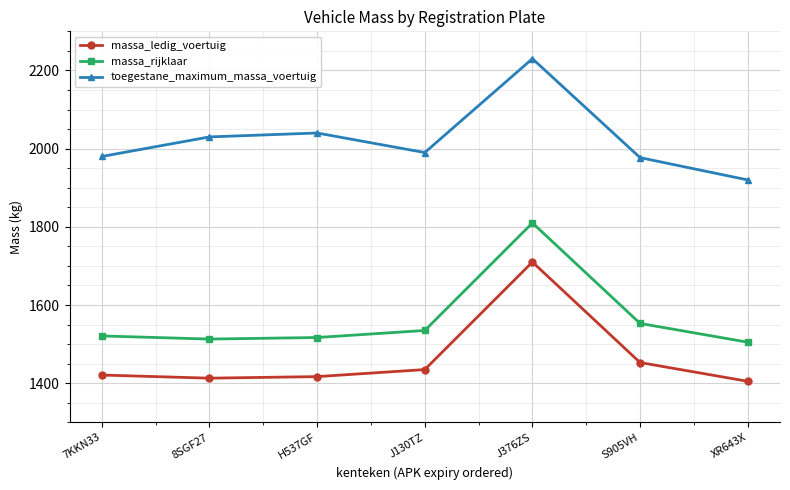

How many lines are shown in the chart?

3